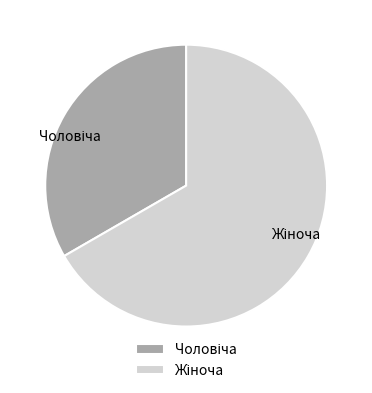

Is there any slice that represents more than half of the pie?

Yes